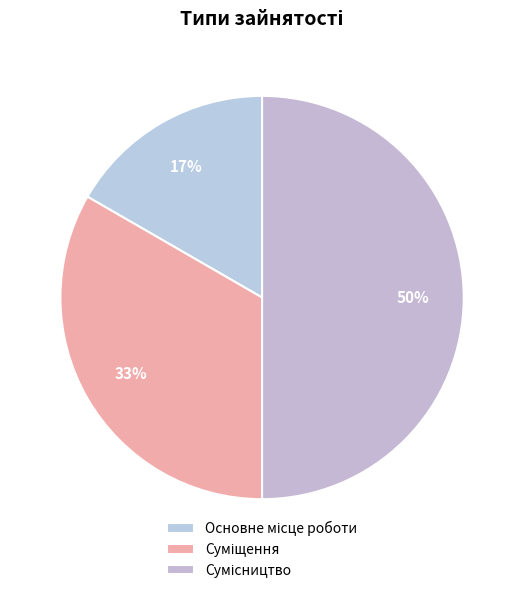

To the nearest percent, what is the difference between the largest and smallest slice percentages?

33%